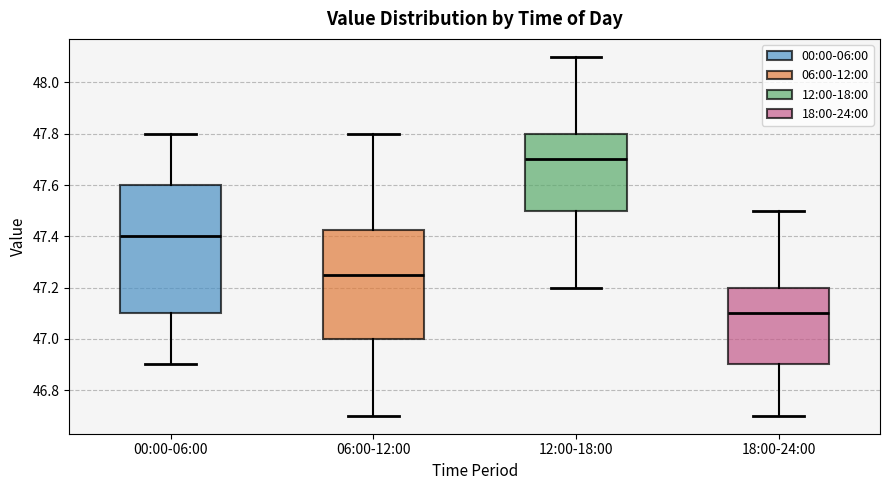

Where is the lower edge of the box for 18:00-24:00 on the y-axis? The values are not printed on the chart, so give them approximately, as read against the axis.

46.90